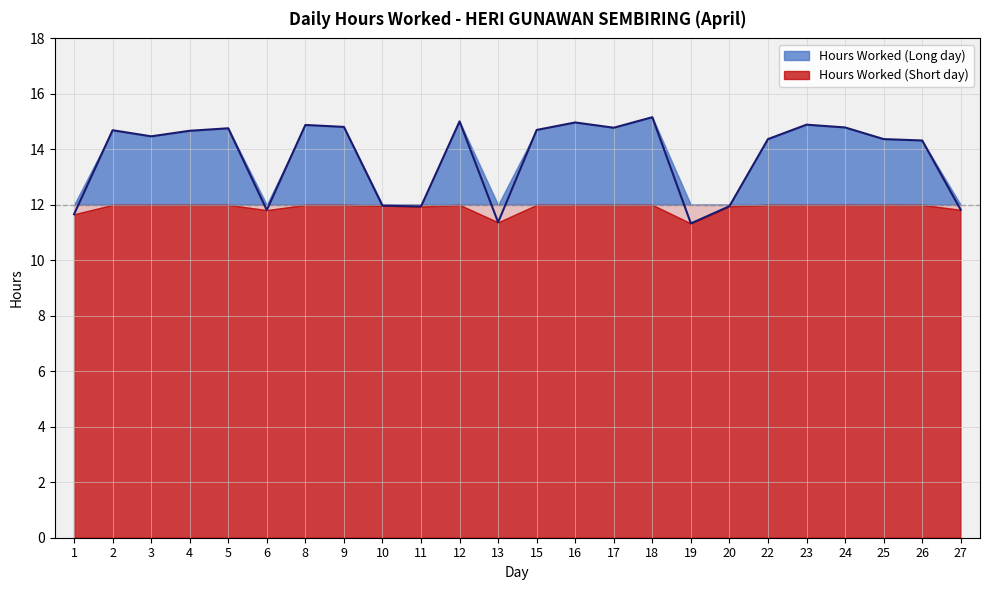

The value at 2 is 14.7. True or false?

True